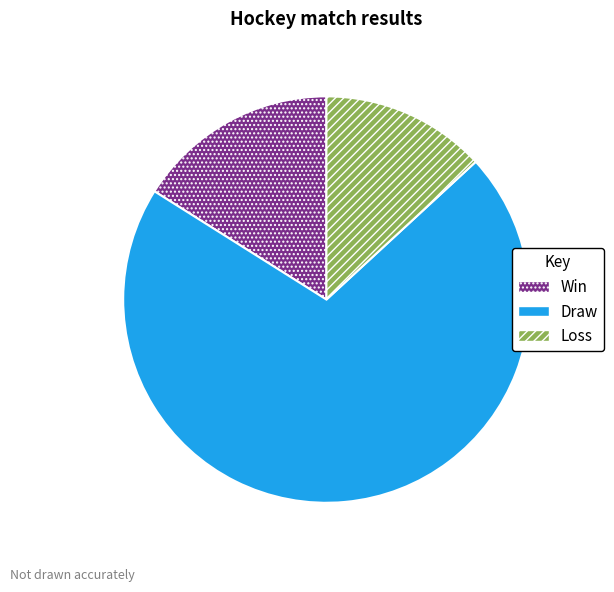

Do Loss and Win together represent more than half of the pie?

No